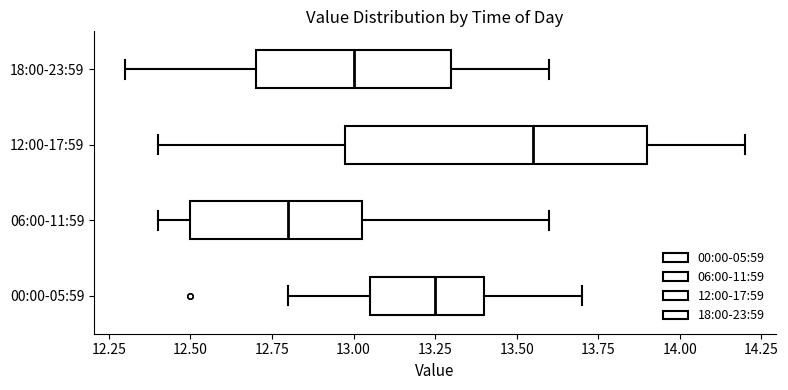

Which box has the furthest to the right median line?

12:00-17:59